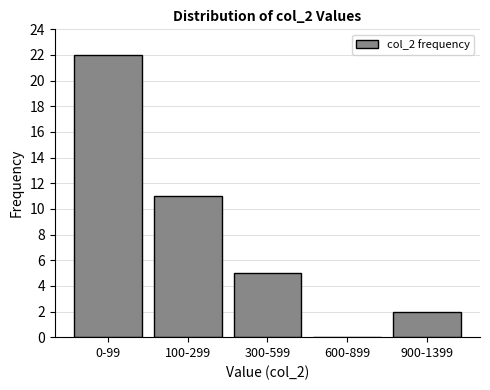

Reading left to right, transcribe all the data shown in this chart.

0-99=22	100-299=11	300-599=5	600-899=0	900-1399=2